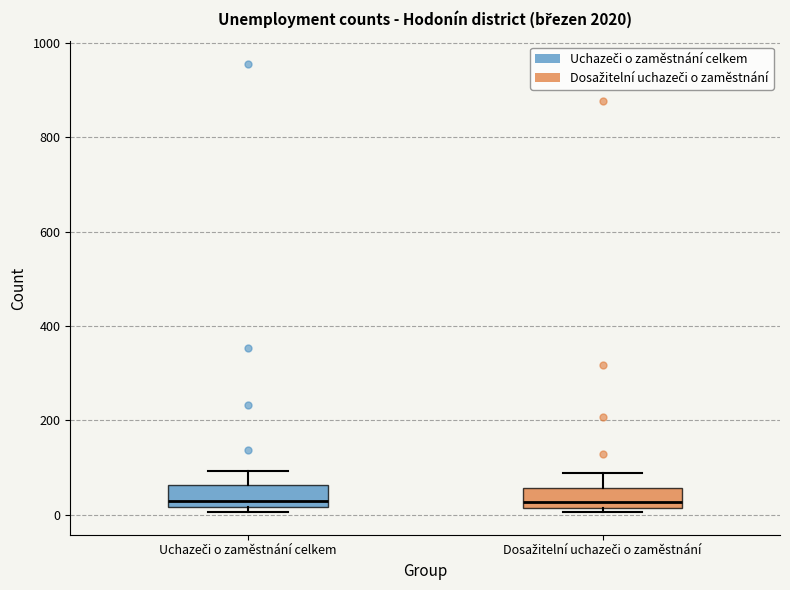

Reading left to right, read every box against the y-axis: the position of its median line, the range the box covers, and the ends of its whiskers. The values are not printed on the chart, so give them approximately, as read against the axis.

Uchazeči o zaměstnání celkem: median 20 (just above the box's lower edge), box 20 to 60, whiskers 0 to 100
Dosažitelní uchazeči o zaměstnání: median 20 (just above the box's lower edge), box 20 to 60, whiskers 0 to 80